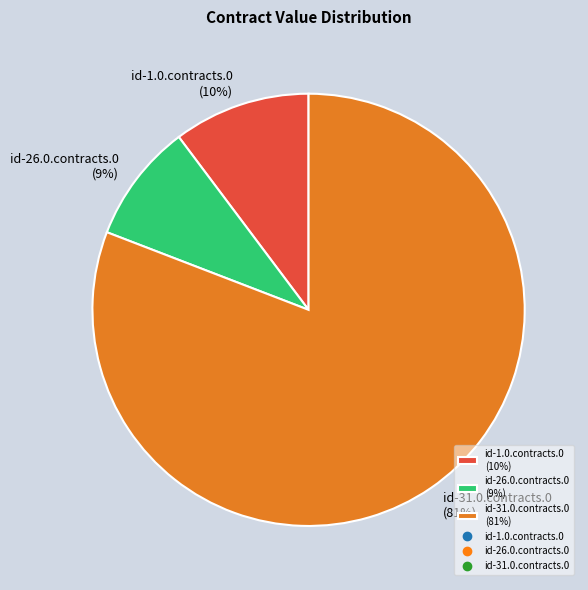

To the nearest percent, what percentage of the pie is id-26.0.contracts.0?

9%